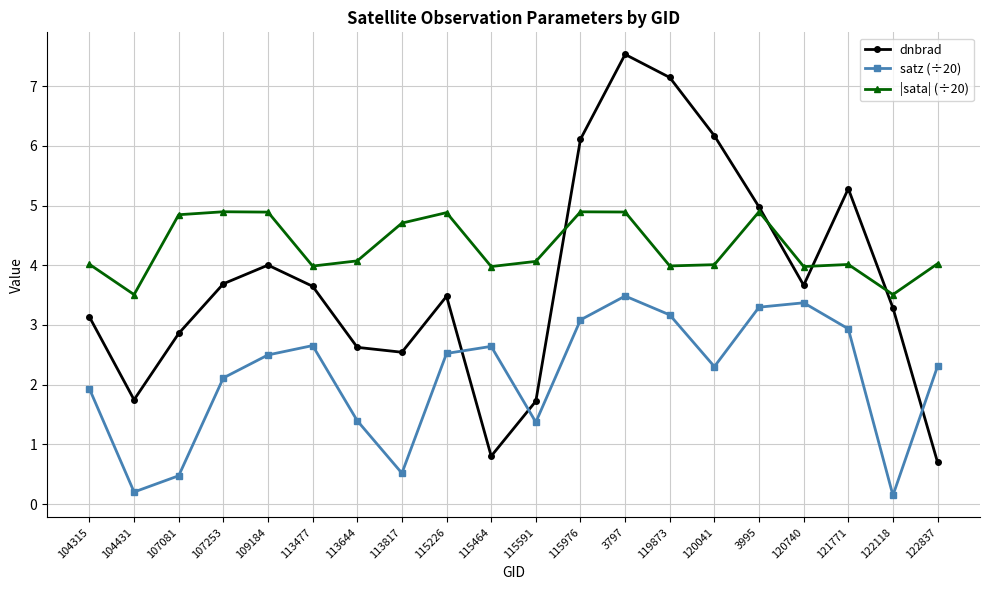

List the series in order of their peak value, highest first.

dnbrad, |sata| (÷20), satz (÷20)